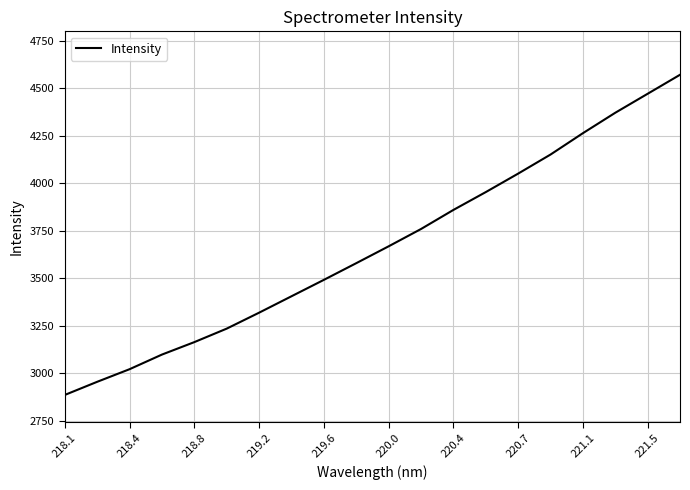

What is the smallest value displayed?

2886.0